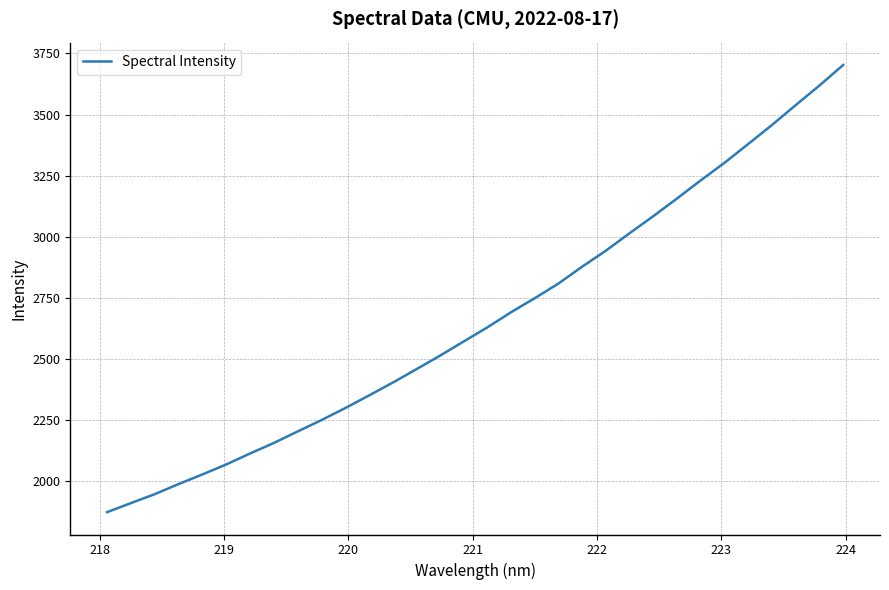

Is this an area chart (filled region under the line)?

No